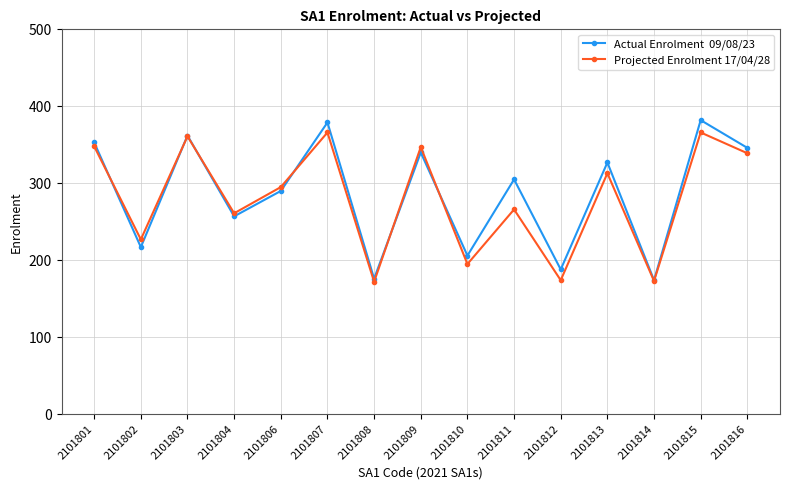

What is the smallest value displayed?

172